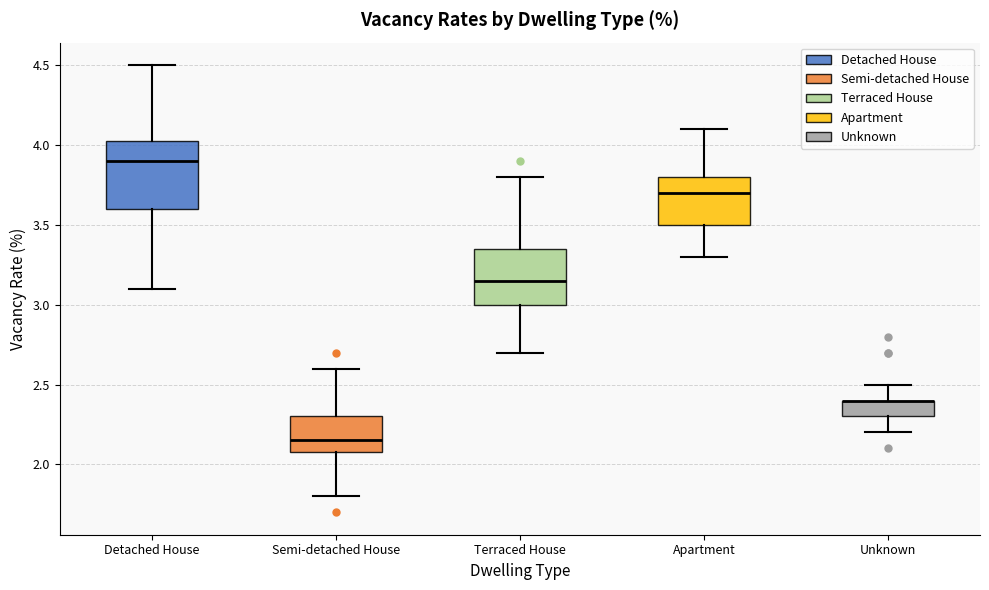

Reading left to right, transcribe this box plot: for each box, give where its median line is, the range the box spans, and where its two whiskers end, as read against the y-axis. The values are not printed on the chart, so give them approximately, as read against the axis.

Detached House: median 3.90, box 3.60 to 4.05, whiskers 3.10 to 4.50
Semi-detached House: median 2.15, box 2.10 to 2.30, whiskers 1.80 to 2.60
Terraced House: median 3.15, box 3.00 to 3.35, whiskers 2.70 to 3.80
Apartment: median 3.70, box 3.50 to 3.80, whiskers 3.30 to 4.10
Unknown: median 2.40 (drawn on the box's upper edge), box 2.30 to 2.40, whiskers 2.20 to 2.50